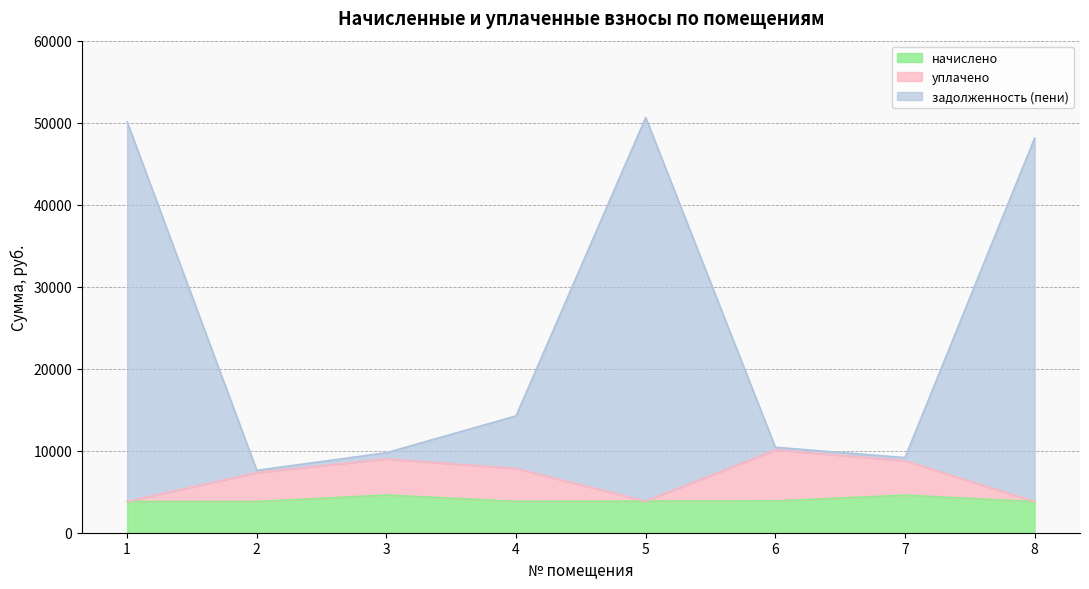

Reading right to left, extract all data points from this chart.

начислено: 3796.2	4579.4	3876.1	3852.1	3820.2	4595.4	3804.2	3812.2
уплачено: 3796.2	8776.2	10099.5	3852.1	7820.2	9008.7	7330.2	3812.2
задолженность (пени): 48114.4	9157.8	10422.7	50631.4	14247.0	9755.1	7608.5	50106.2